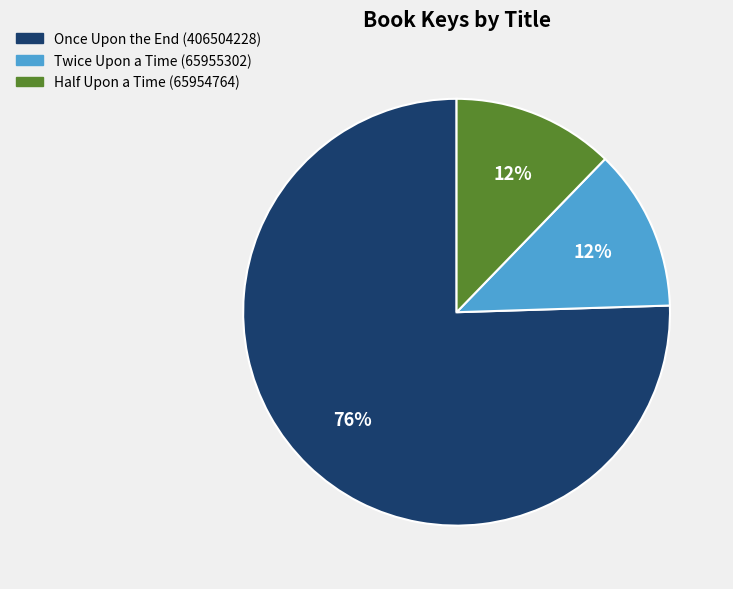

How many segments does this pie chart have?

3